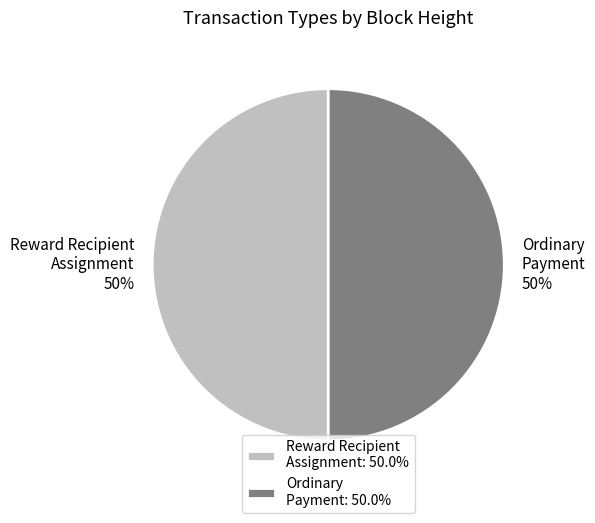

Combined, do Ordinary Payment: 50.0% and Reward Recipient Assignment: 50.0% account for over 50%?

Yes